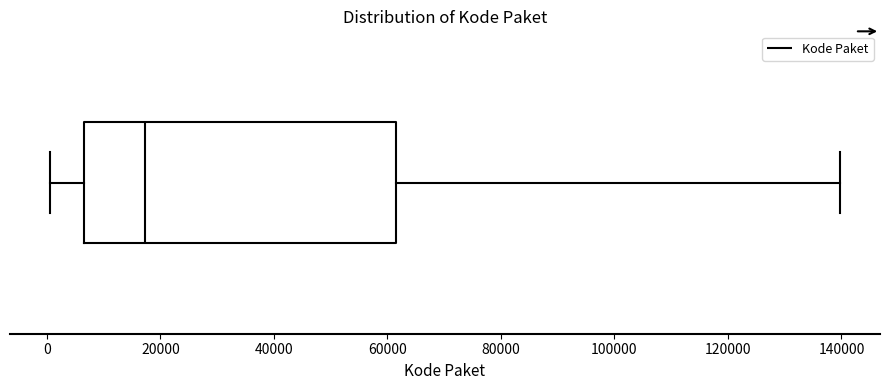

Read this box plot against the x-axis: the position of the median line, the range covered by the box, and the ends of both whiskers. The values are not printed on the chart, so give them approximately, as read against the axis.

median 18000, box 6000 to 62000, whiskers 0 to 140000